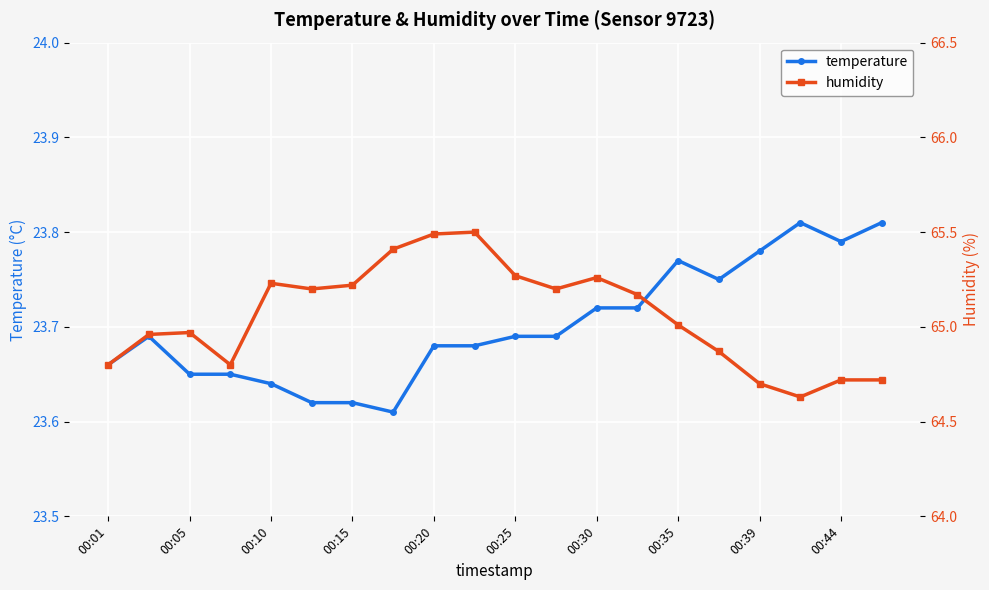

Does the chart display data point markers on the line(s)?

Yes